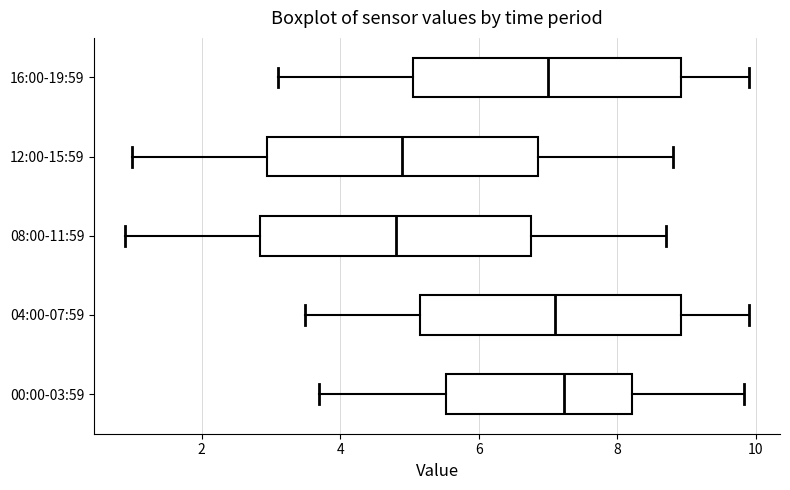

Where does the median line of the box for 08:00-11:59 sit on the x-axis? The values are not printed on the chart, so give them approximately, as read against the axis.

4.8